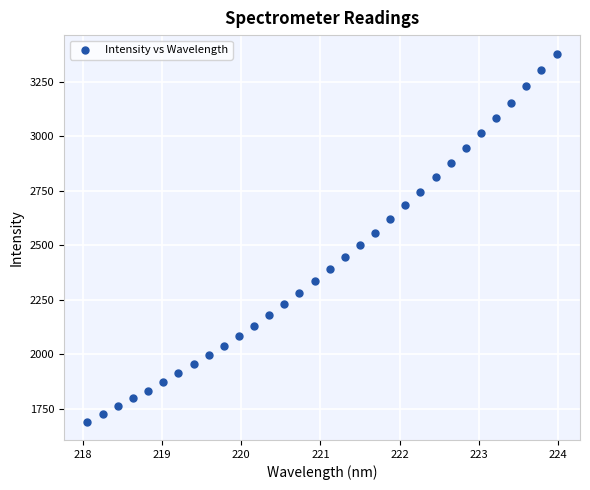

What is the range of X values (max minus min)?

5.9